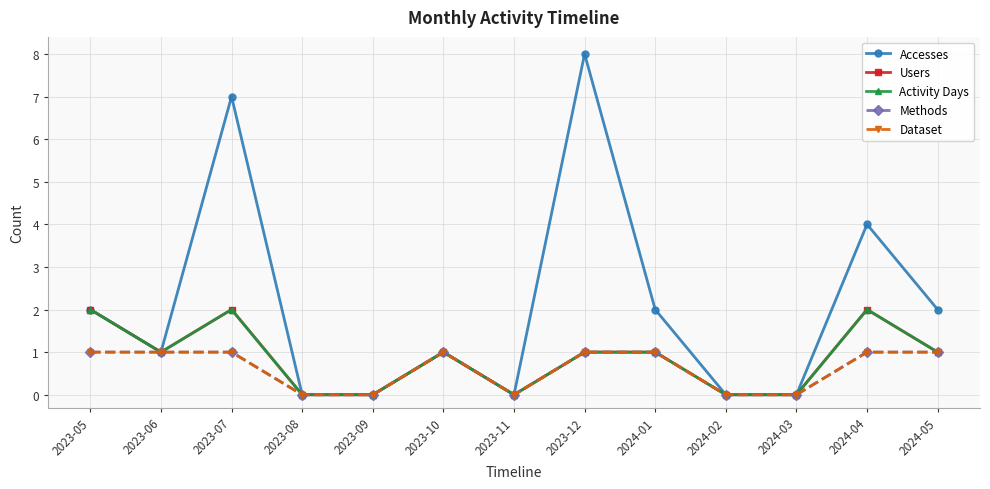

What are all the series names shown in the legend?

Accesses, Users, Activity Days, Methods, Dataset